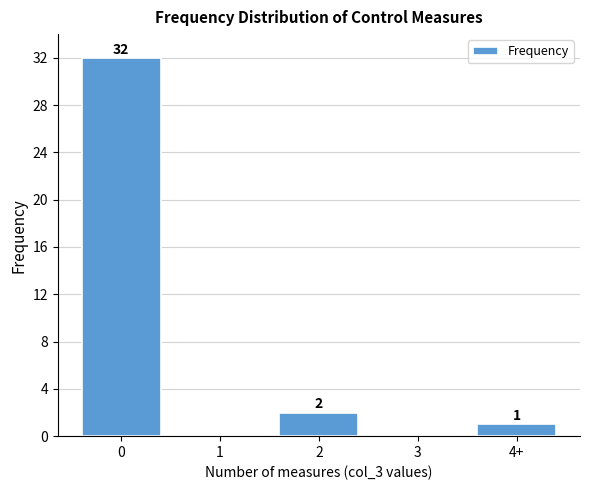

Reading right to left, list all the values displayed in this chart.

4+=1	3=0	2=2	1=0	0=32